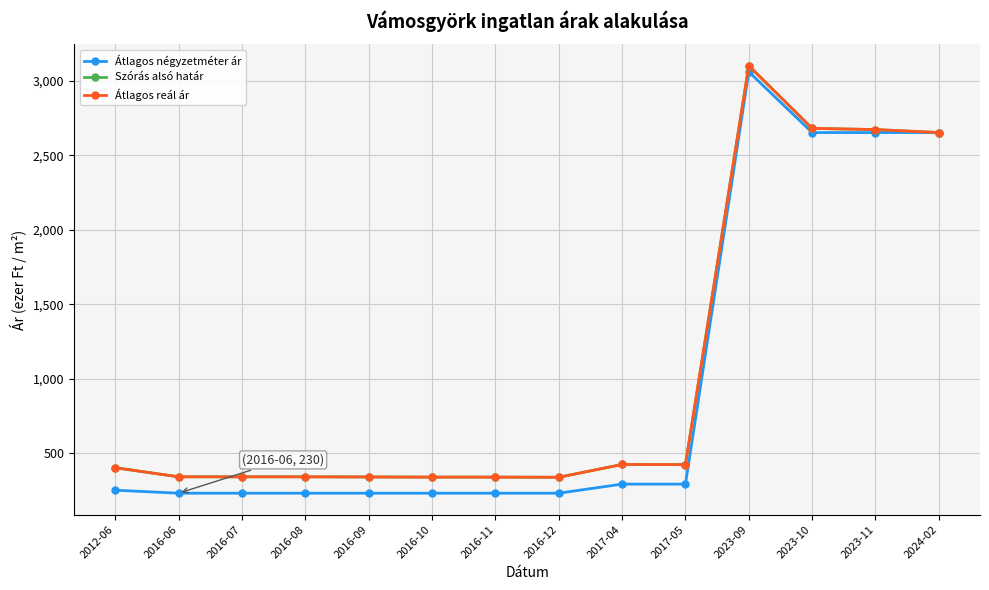

How many values in the Átlagos reál ár series are below 401?

7